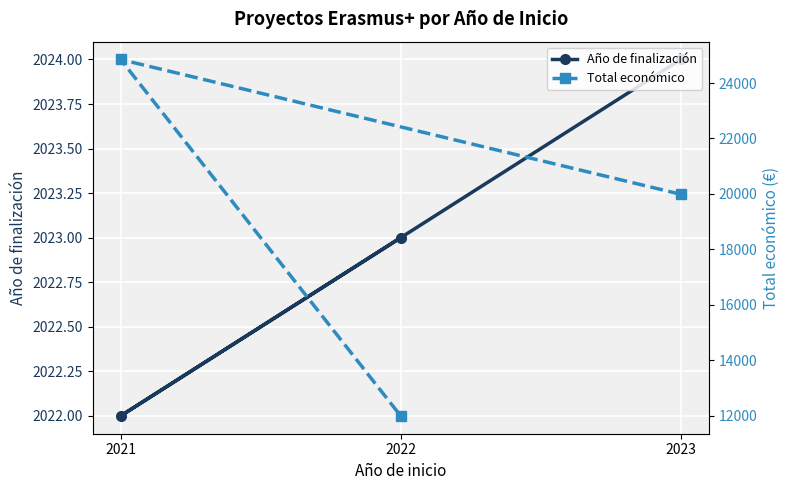

What is the sum of all Total económico values?

56838